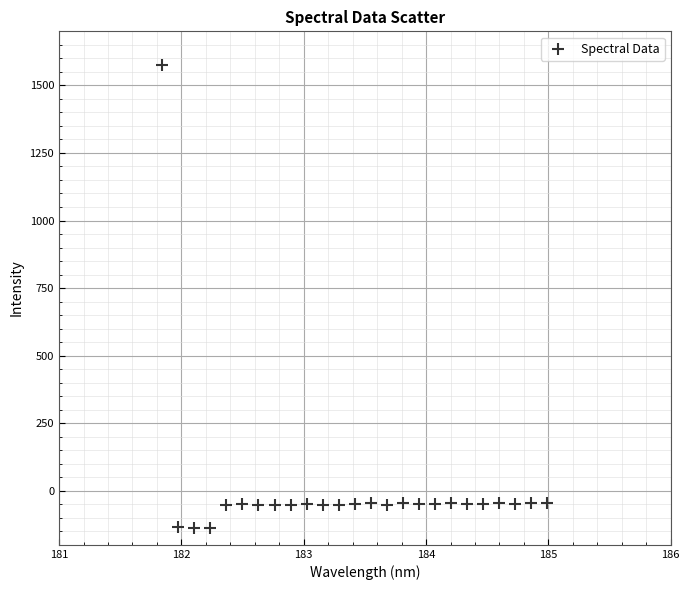

What is the range of Y values (max minus min)?

1713.2